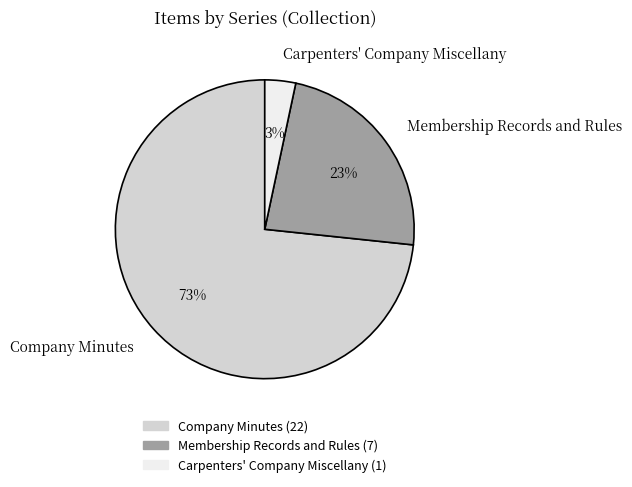

To the nearest percent, what is the difference between the Membership Records and Rules and Carpenters' Company Miscellany slice percentages?

20%